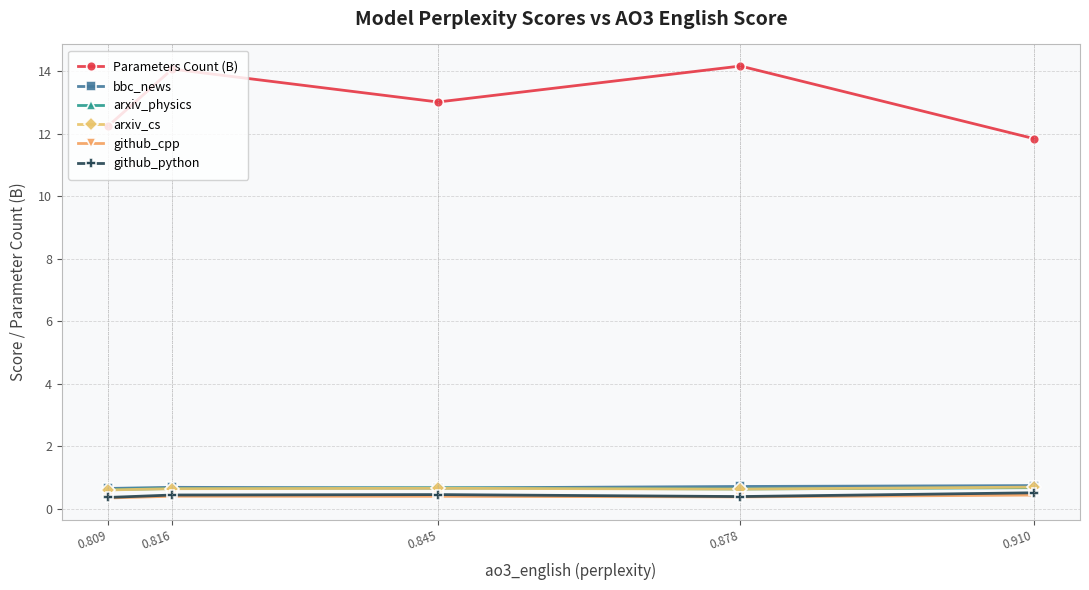

At which category does Parameters Count (B) reach its first local peak?

0.816